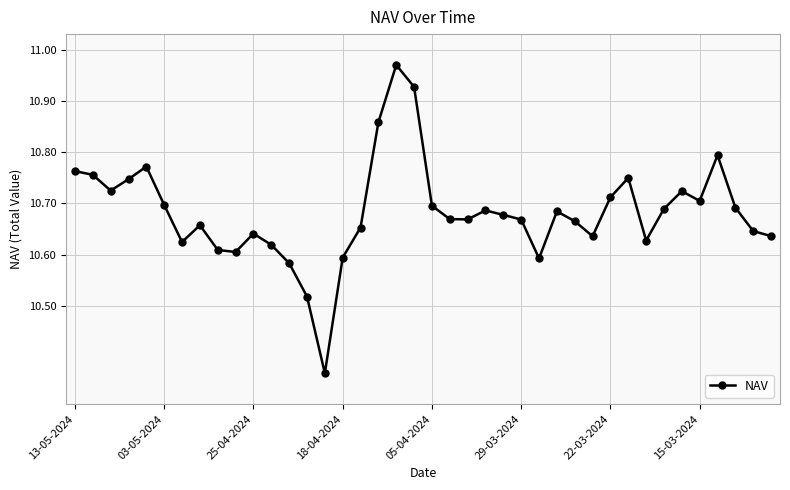

What is the difference between the maximum and second lowest values?

0.5